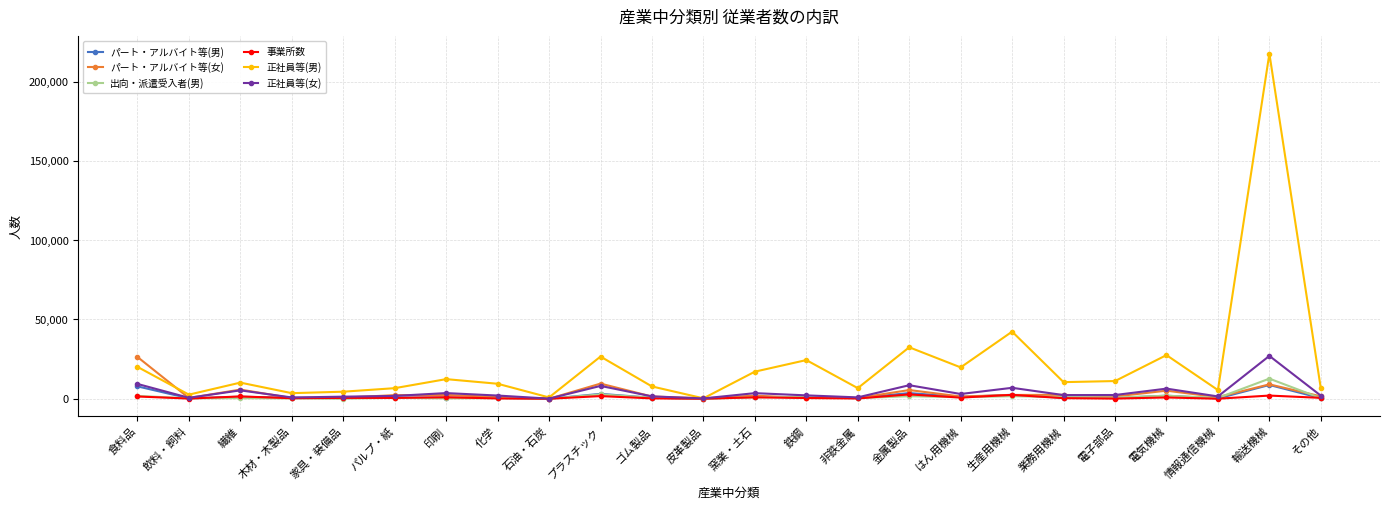

What is the label of the 23rd point from the right?

飲料・飼料